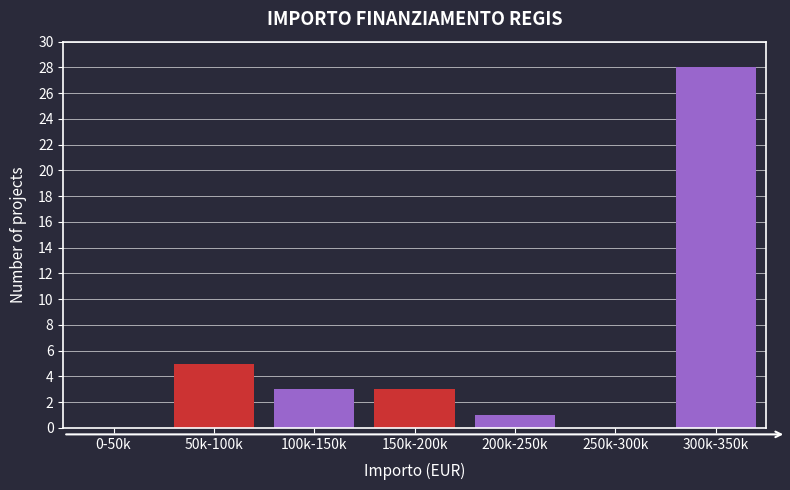

Reading left to right, list all the values displayed in this chart.

0-50k=0	50k-100k=5	100k-150k=3	150k-200k=3	200k-250k=1	250k-300k=0	300k-350k=28